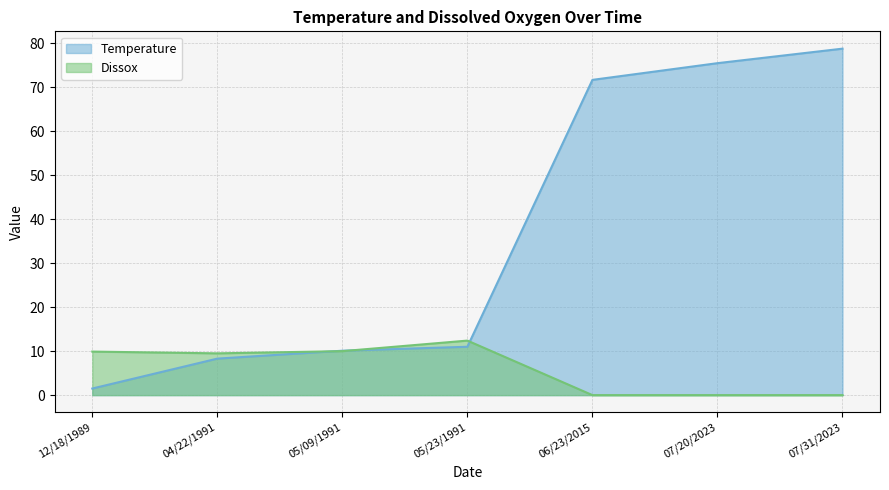

At which label does Dissox reach its minimum?

06/23/2015